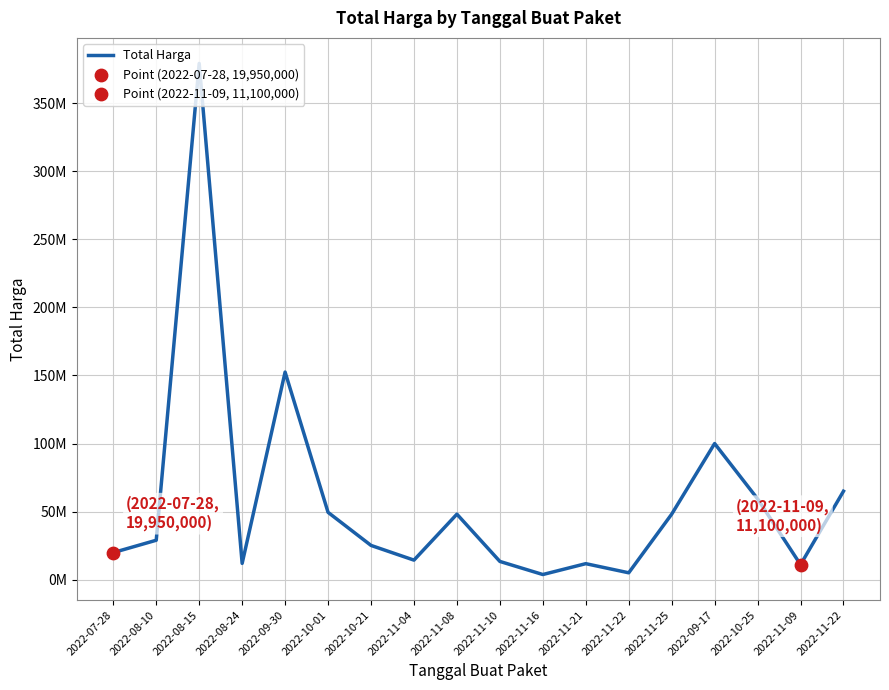

Approximately how many times larger is the value at 2022-08-10 compared to 2022-11-08?

0.6